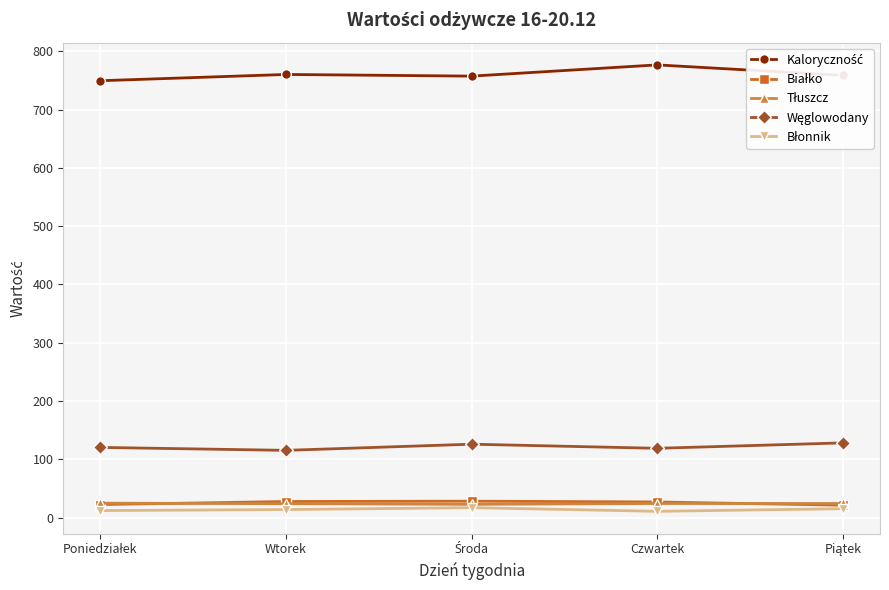

What is the label of the 2nd point from the left?

Wtorek